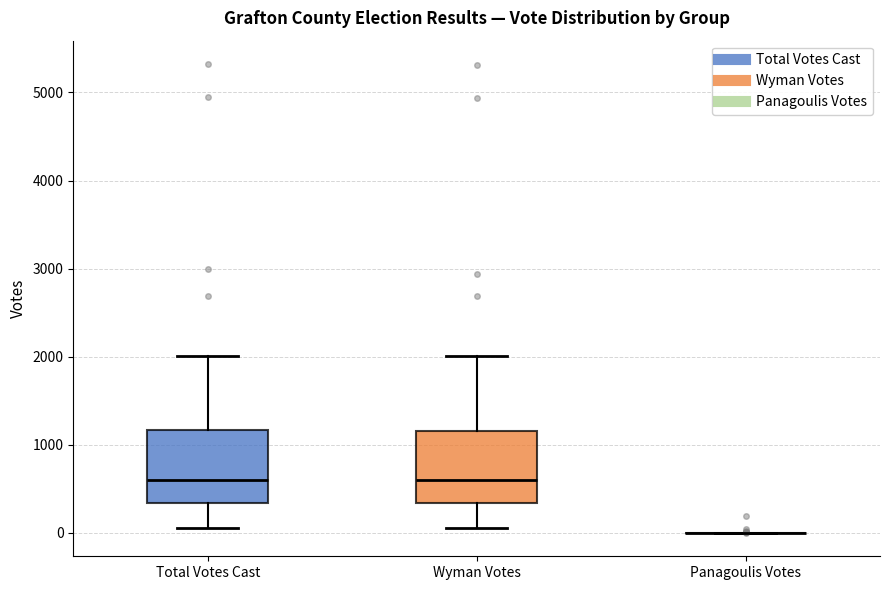

Reading left to right, read every box against the y-axis: the position of its median line, the range the box covers, and the ends of its whiskers. The values are not printed on the chart, so give them approximately, as read against the axis.

Total Votes Cast: median 600, box 300 to 1200, whiskers 100 to 2000
Wyman Votes: median 600, box 300 to 1200, whiskers 100 to 2000
Panagoulis Votes: box collapsed to a line at 0, whiskers 0 to 0